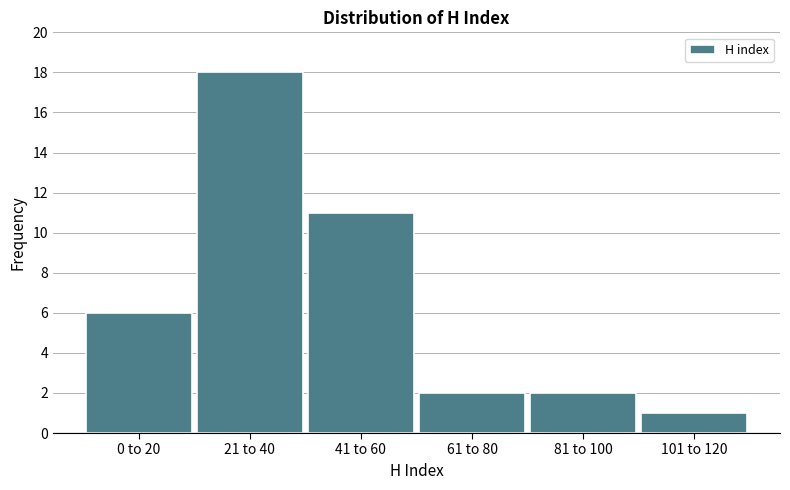

Reading right to left, extract all data points from this chart.

1	2	2	11	18	6